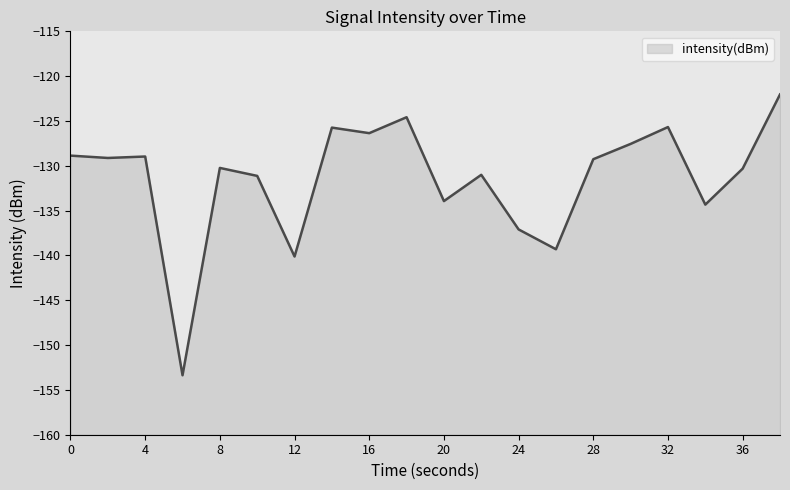

How many interior local valleys (lower than both neighbors) does the data have?

7